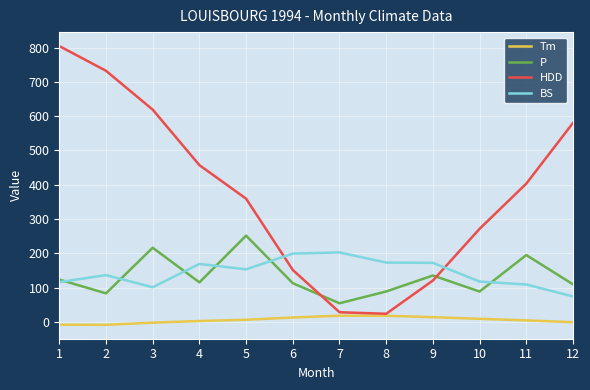

What is the difference between the second highest and second lowest values in the Tm series?

26.0